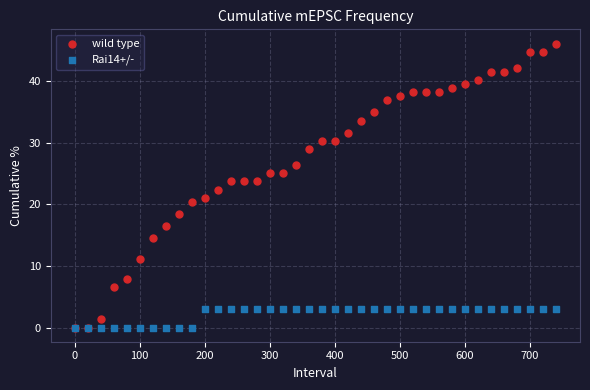

What are all the series names shown in the legend?

wild type, Rai14+/-